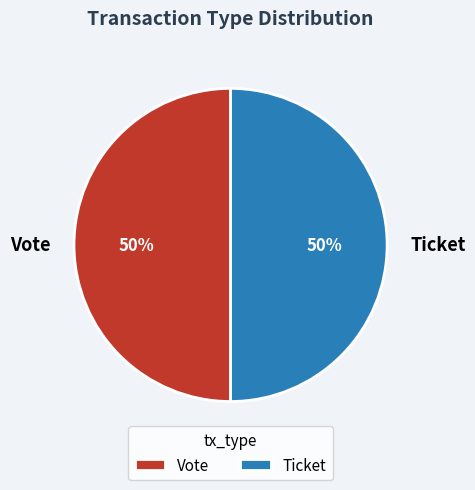

Combined, do Vote and Ticket account for over 50%?

Yes